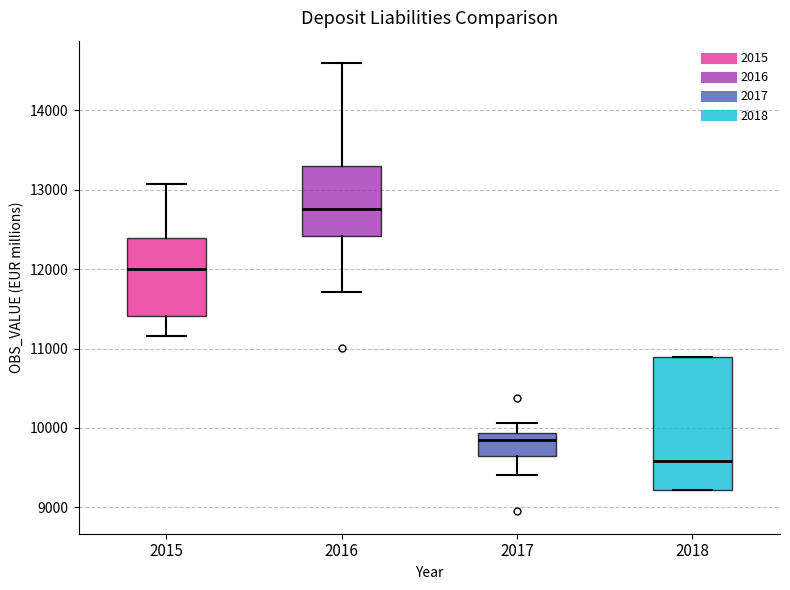

Reading left to right, read every box against the y-axis: the position of its median line, the range the box covers, and the ends of its whiskers. The values are not printed on the chart, so give them approximately, as read against the axis.

2015: median 12000, box 11400 to 12400, whiskers 11200 to 13100
2016: median 12800, box 12400 to 13300, whiskers 11700 to 14600
2017: median 9900 (just below the box's upper edge), box 9700 to 9900, whiskers 9400 to 10100
2018: median 9600, box 9200 to 10900, whiskers 9200 to 10900